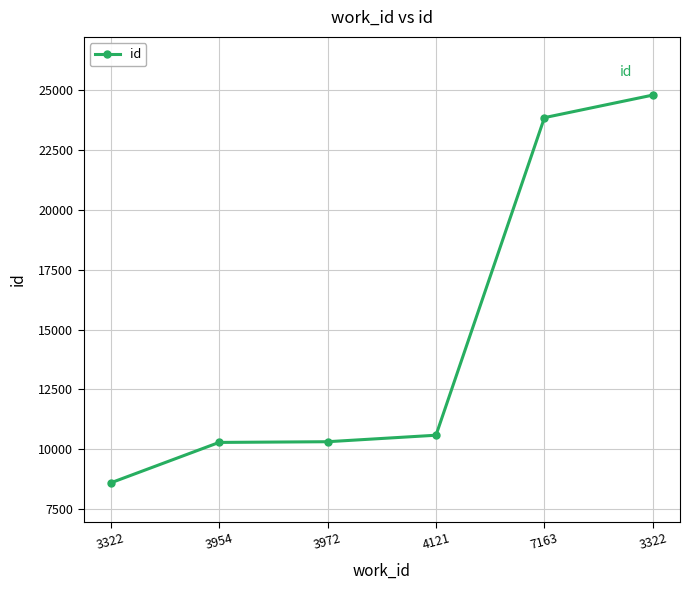

Which has a higher value, 7163 or 4121?

7163